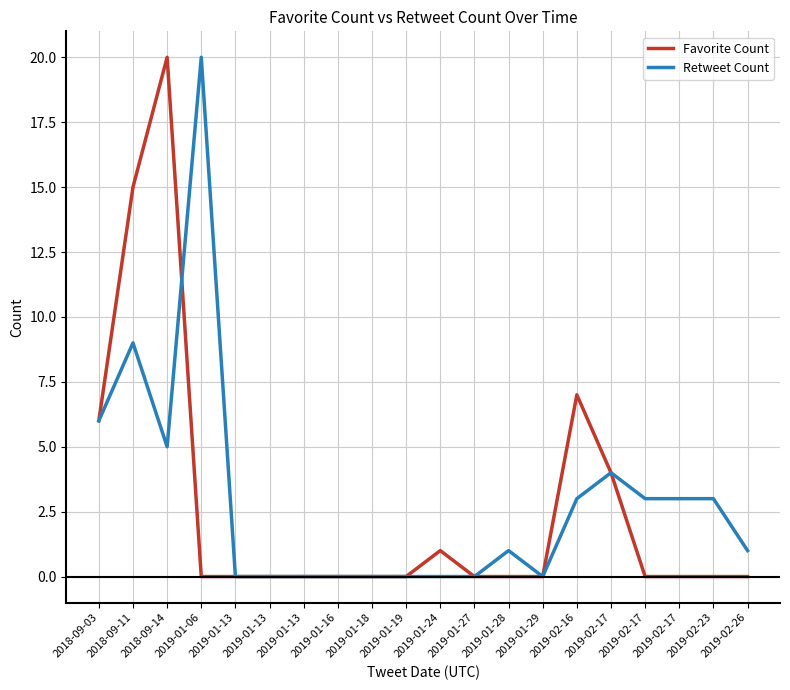

How many lines are shown in the chart?

2